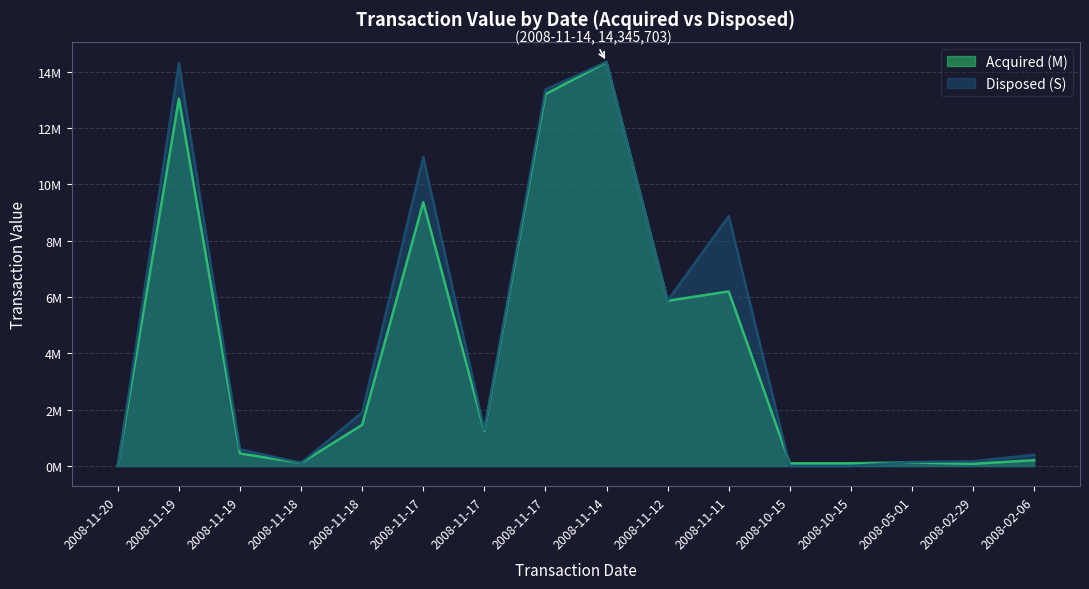

Reading left to right, transcribe all the data shown in this chart.

Acquired (M): 2502	13038078	445606	105881	1460613	9361250	1240140	13198793	14331146	5863951	6196478	97330	97330	124252	77700	206050
Disposed (S): 2539	14308552	594639	107165	1904559	10963065	1283904	13361674	14345703	5869560	8867385	0	0	141209	168253	396777